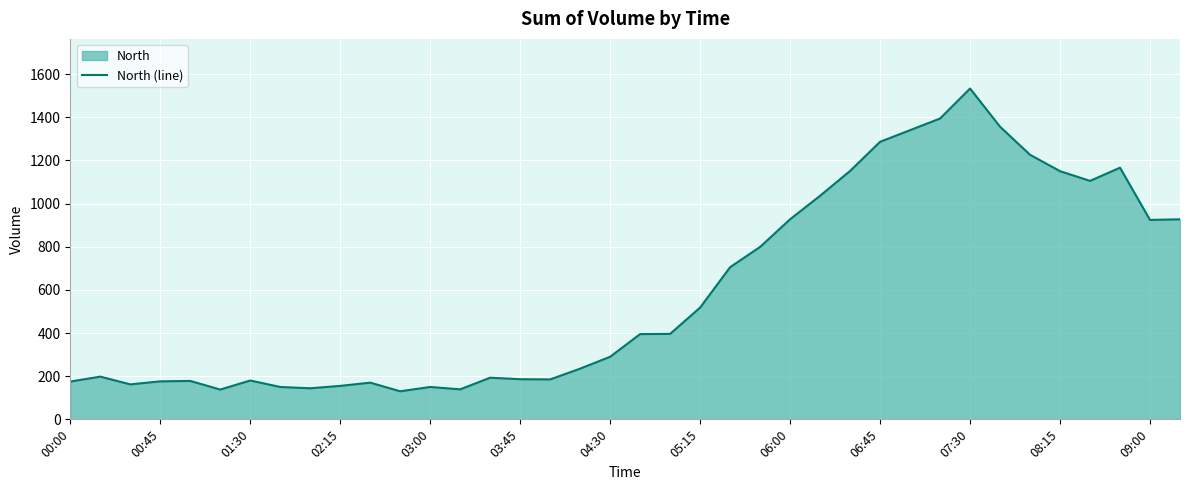

True or false: the data shows 1261 at 37.

False